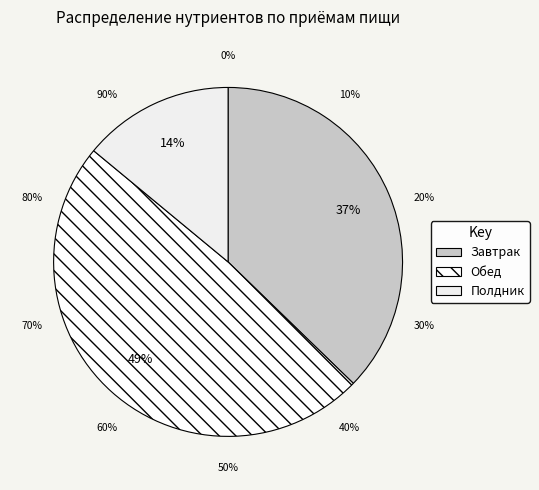

Which series has the widest spread of values?

Обед